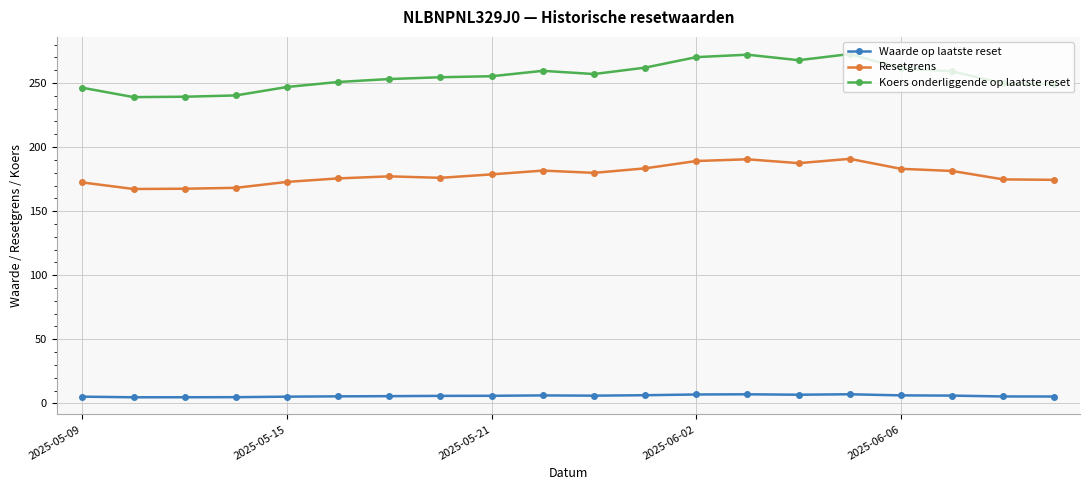

What is the average value of the Waarde op laatste reset series?

5.9